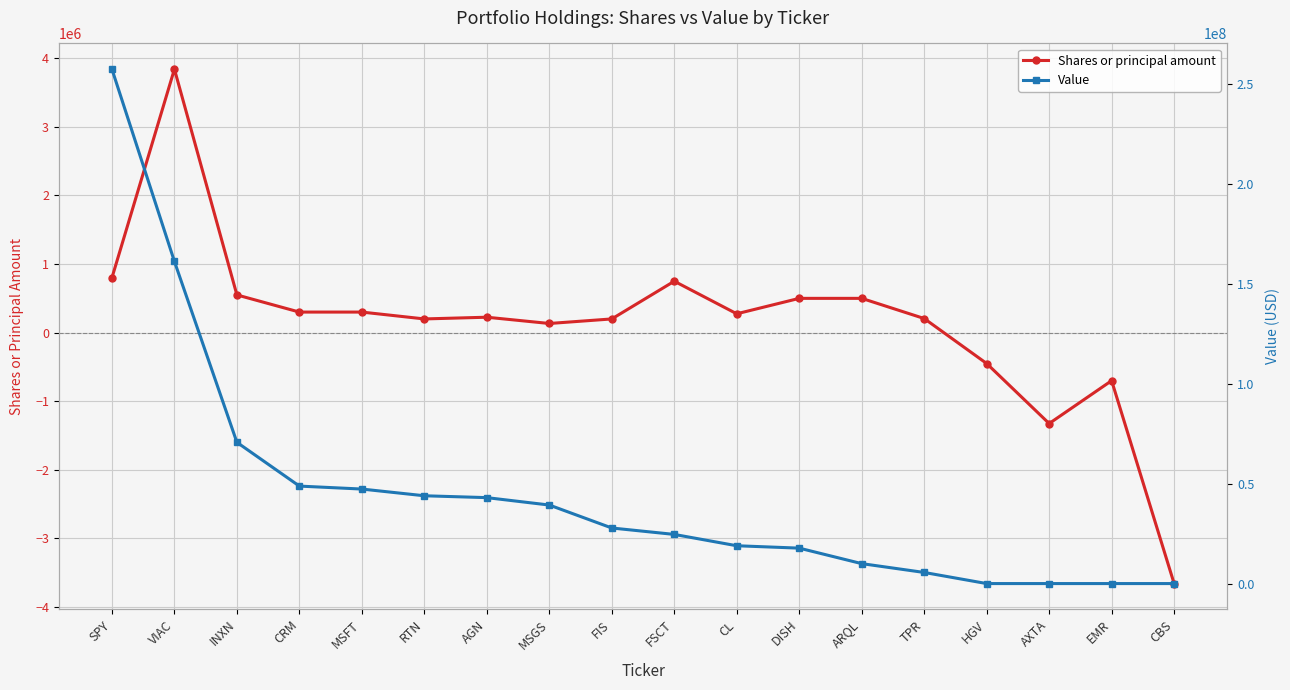

True or false: Shares or principal amount and Value cross at least once.

False